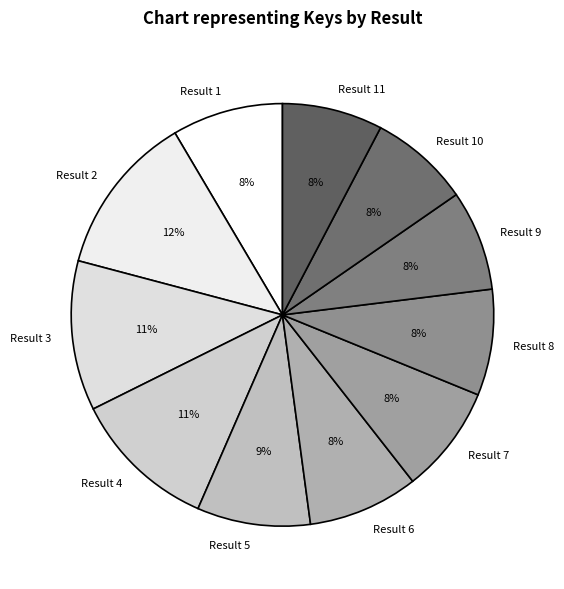

What is the largest slice in the pie chart?

Result 2